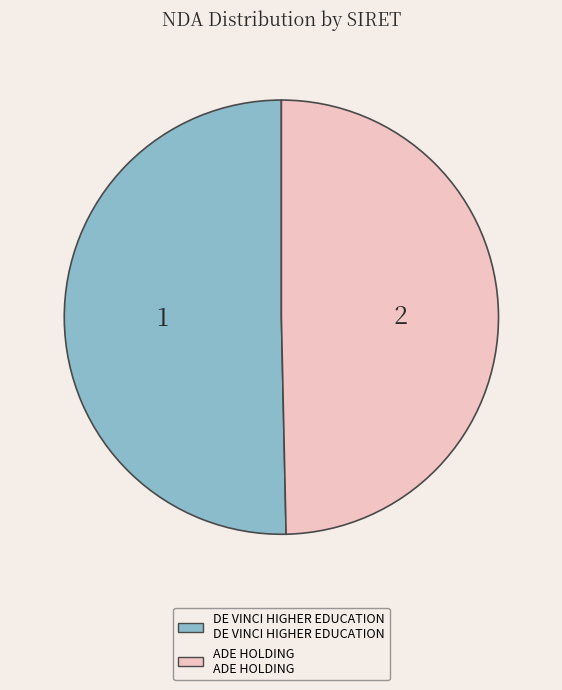

Does any single category account for the majority?

Yes